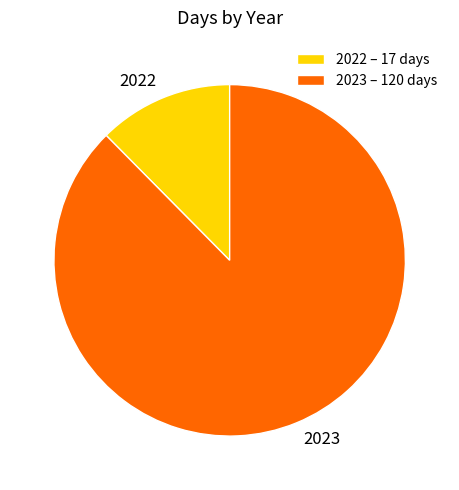

Count the number of slices in the pie.

2